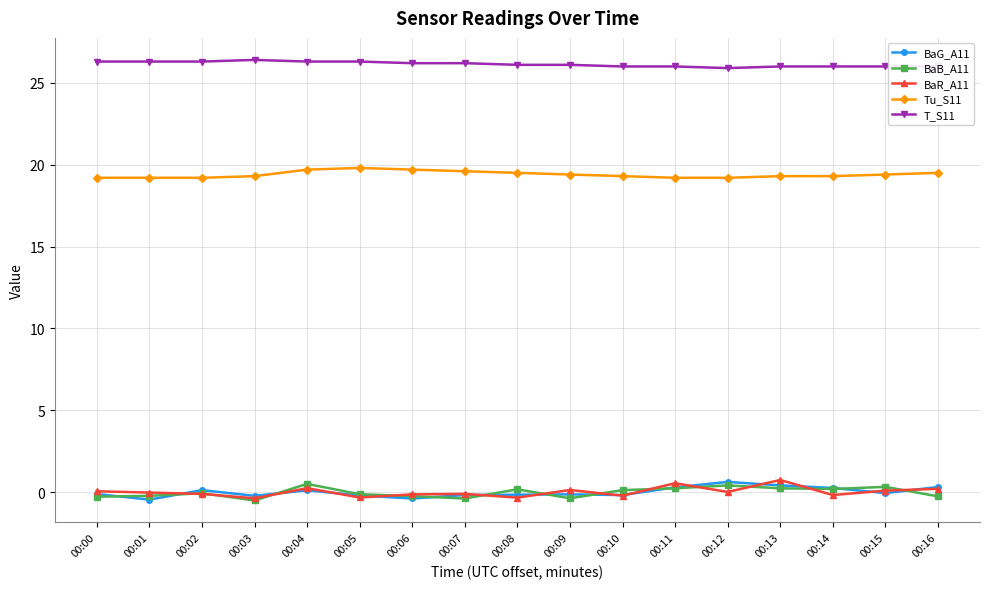

What is the difference between the maximum and minimum values in the T_S11 series?

0.5